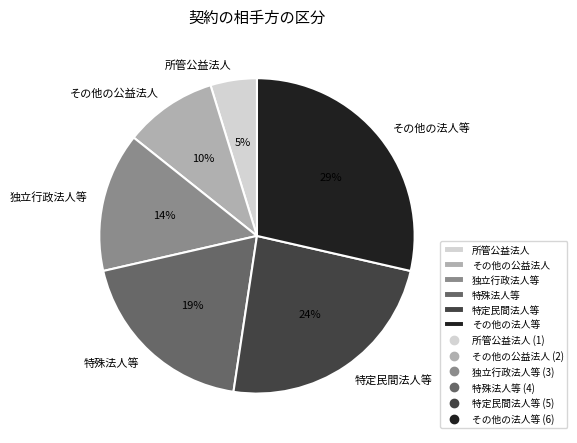

The 独立行政法人等 slice represents 14% of the pie. True or false?

True